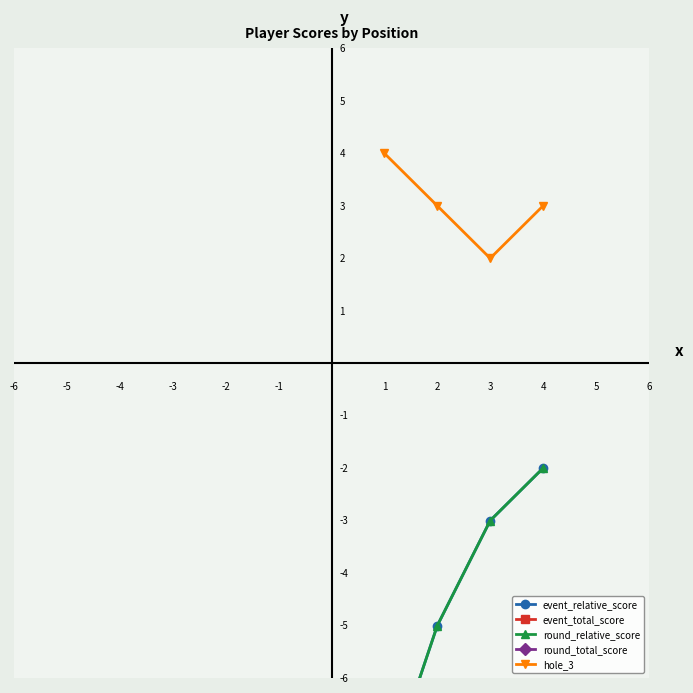

Which series has the largest total across all categories?

event_total_score